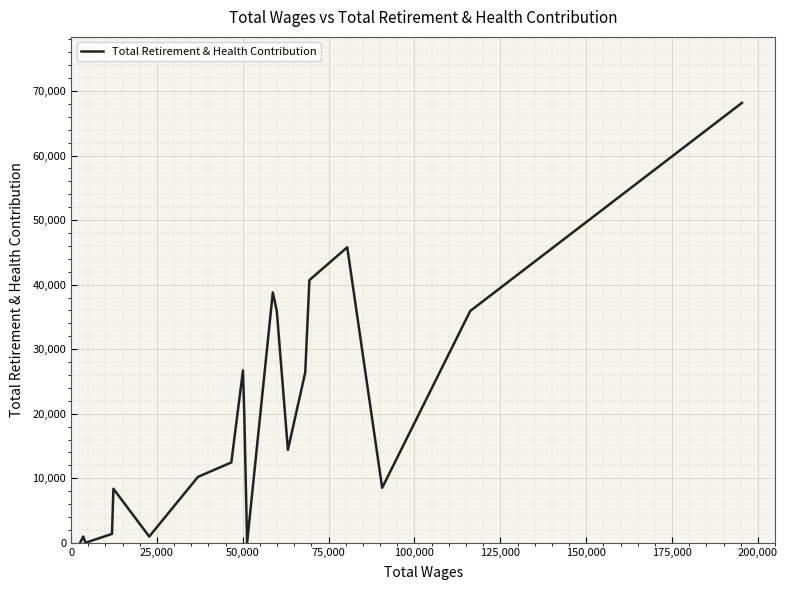

What is the greatest value displayed?

68161